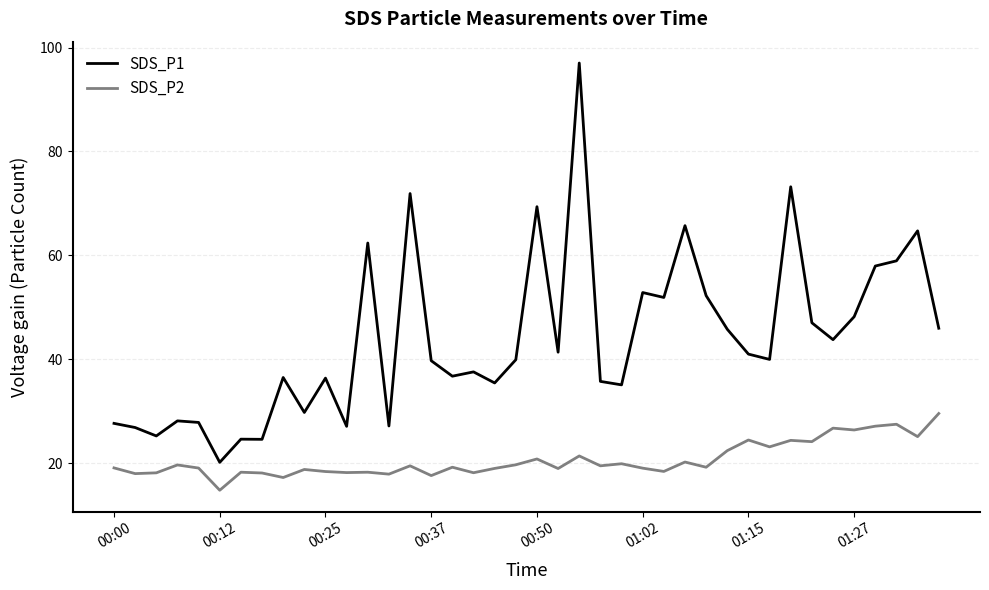

What is the highest value of the SDS_P1 series?

97.0